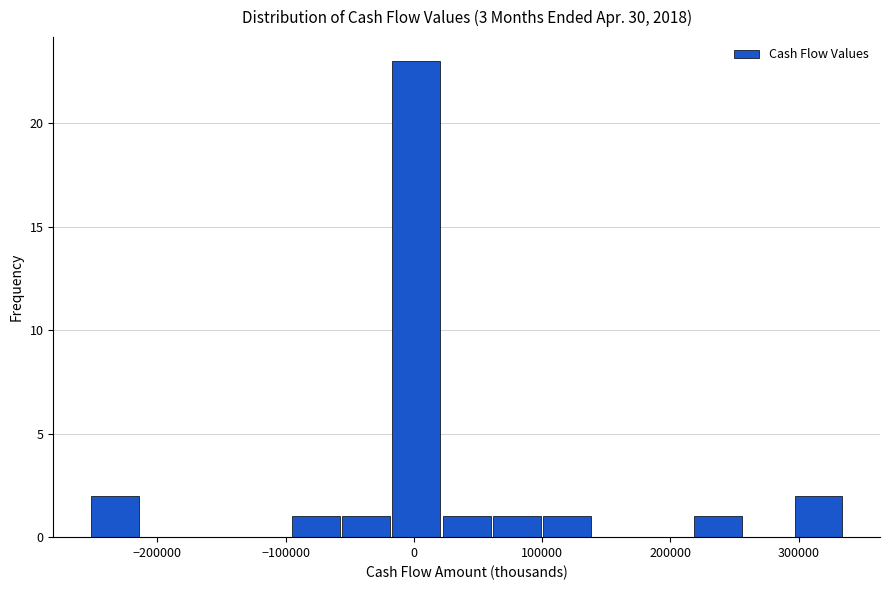

Read against the x-axis, roughly where is the centre of the tallest bar?

0